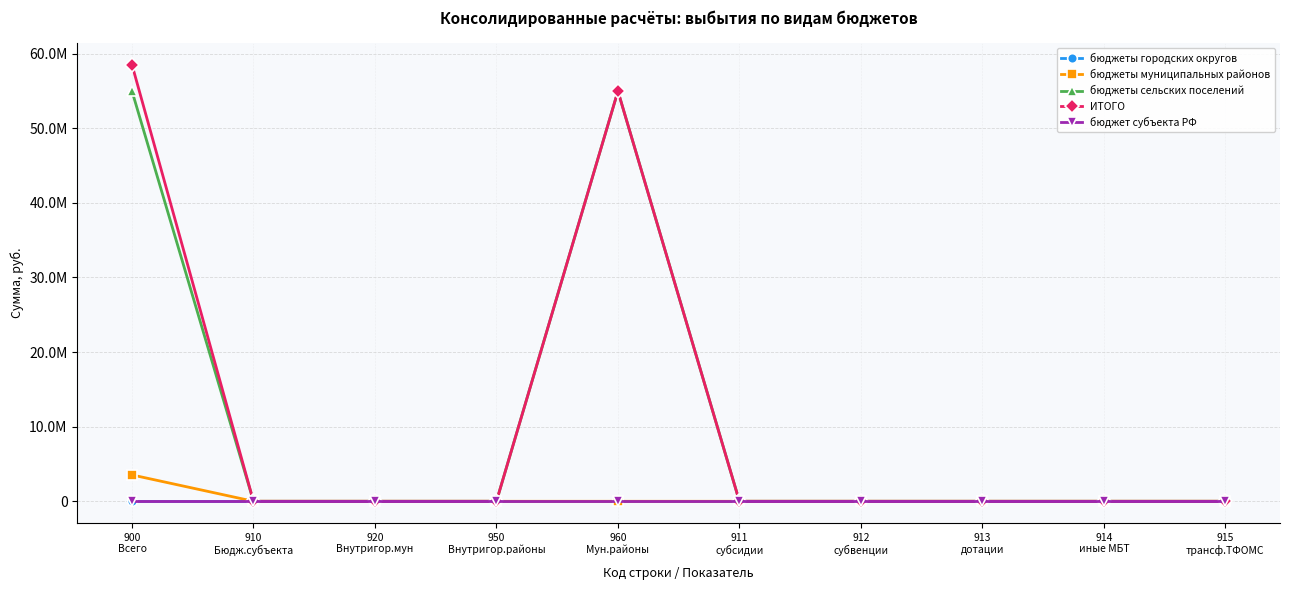

Reading left to right, what are all the values shown in this chart?

бюджеты городских округов: 0.0	0.0	0.0	0.0	0.0	0.0	0.0	0.0	0.0	0.0
бюджеты муниципальных районов: 3533759.0	0.0	0.0	0.0	0.0	0.0	0.0	0.0	0.0	0.0
бюджеты сельских поселений: 54961554.5	0.0	0.0	0.0	54961554.5	0.0	0.0	0.0	0.0	0.0
ИТОГО: 58495313.6	0.0	0.0	0.0	54961554.5	0.0	0.0	0.0	0.0	0.0
бюджет субъекта РФ: 0.0	0.0	0.0	0.0	0.0	0.0	0.0	0.0	0.0	0.0